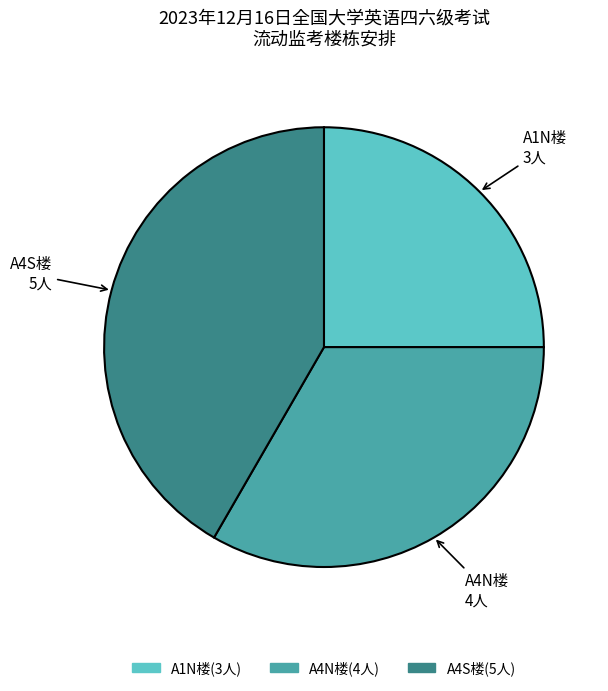

How many slices are in this pie chart?

3